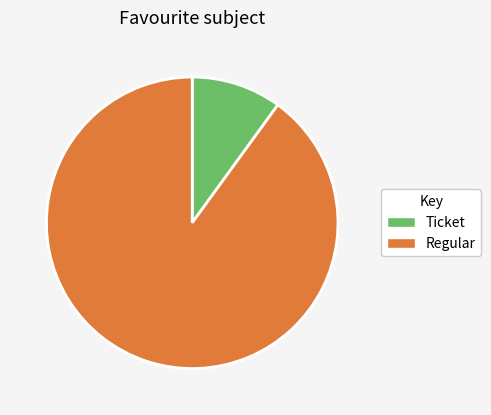

Combined, do Regular and Ticket account for over 50%?

Yes